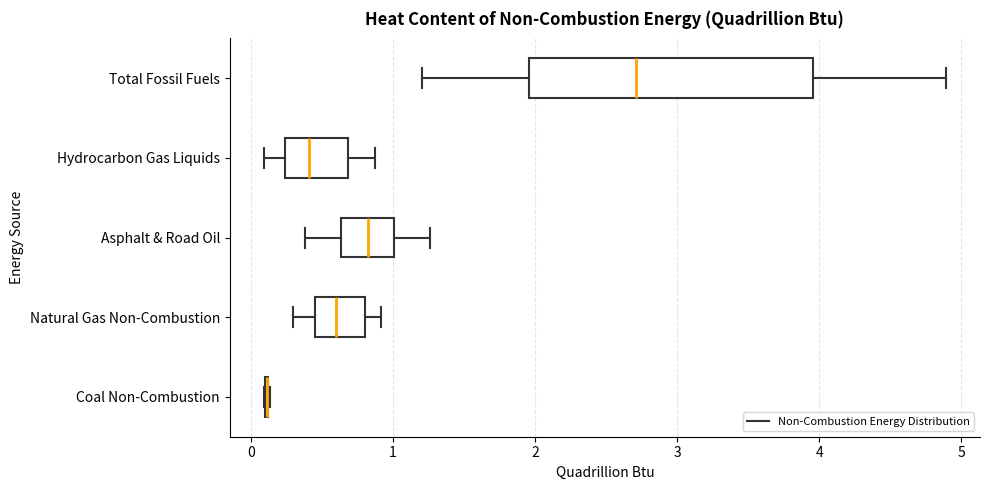

Where is the left edge of the box for Total Fossil Fuels on the x-axis? The values are not printed on the chart, so give them approximately, as read against the axis.

2.0